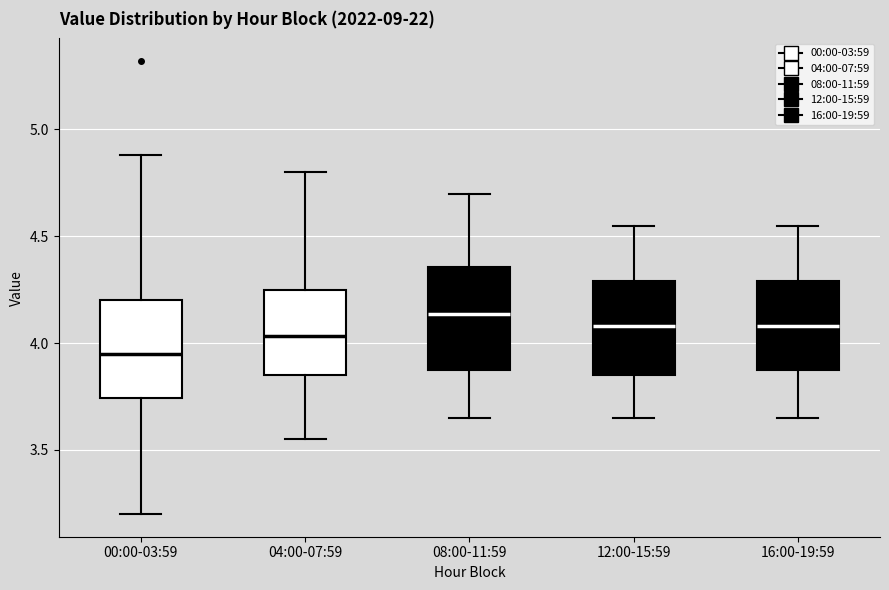

Which box has the lowest median line?

00:00-03:59